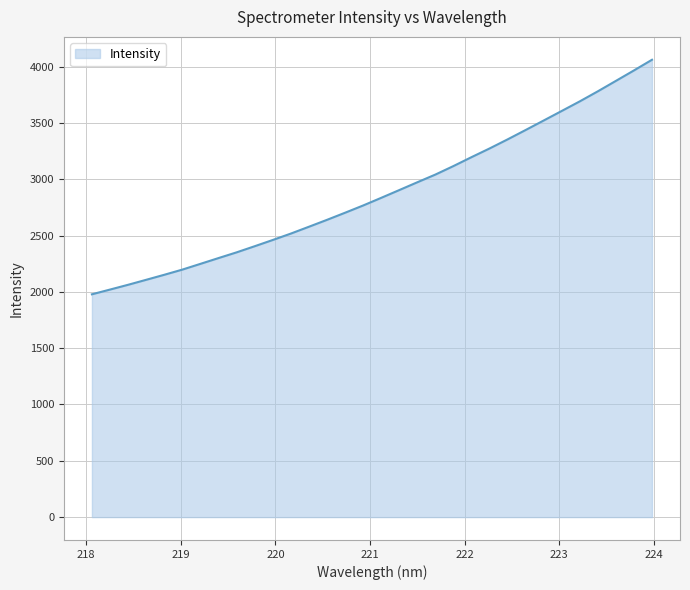

How many values exceed 2834?

16